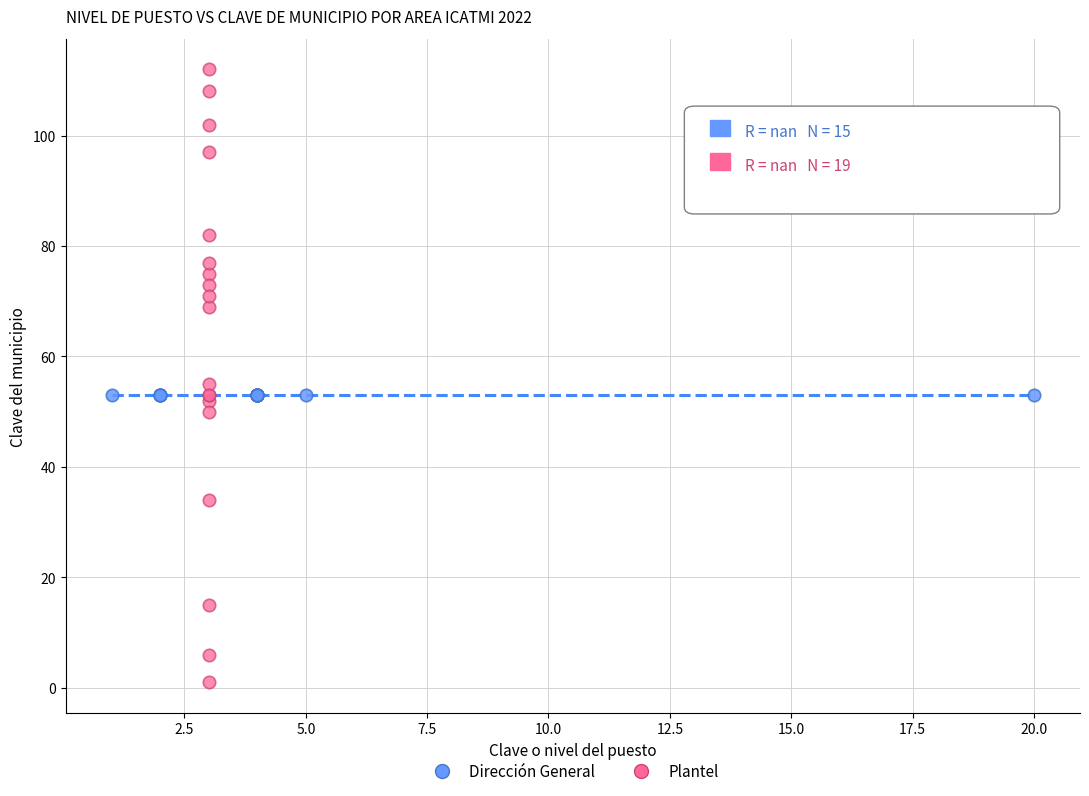

Which series reaches the maximum Y coordinate?

Plantel